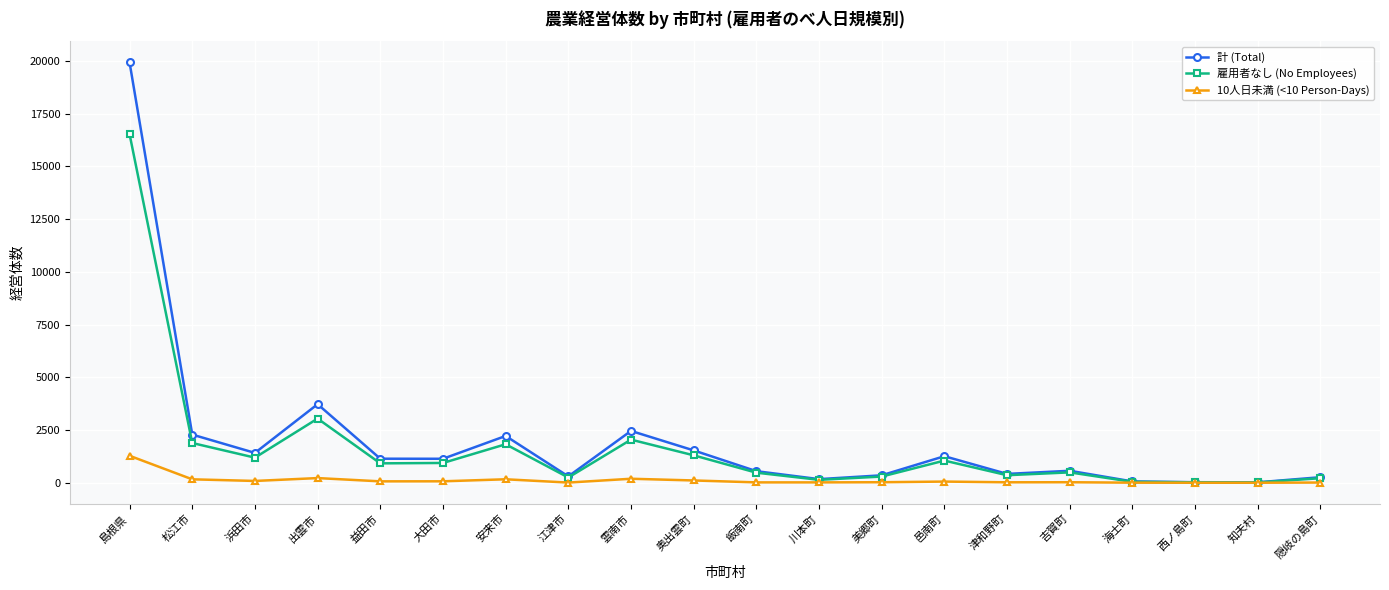

Where is 雇用者なし (No Employees) nearest to the value 8268?

出雲市